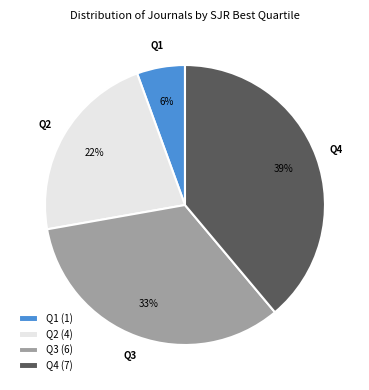

Does Q2 represent more than half of the total?

No